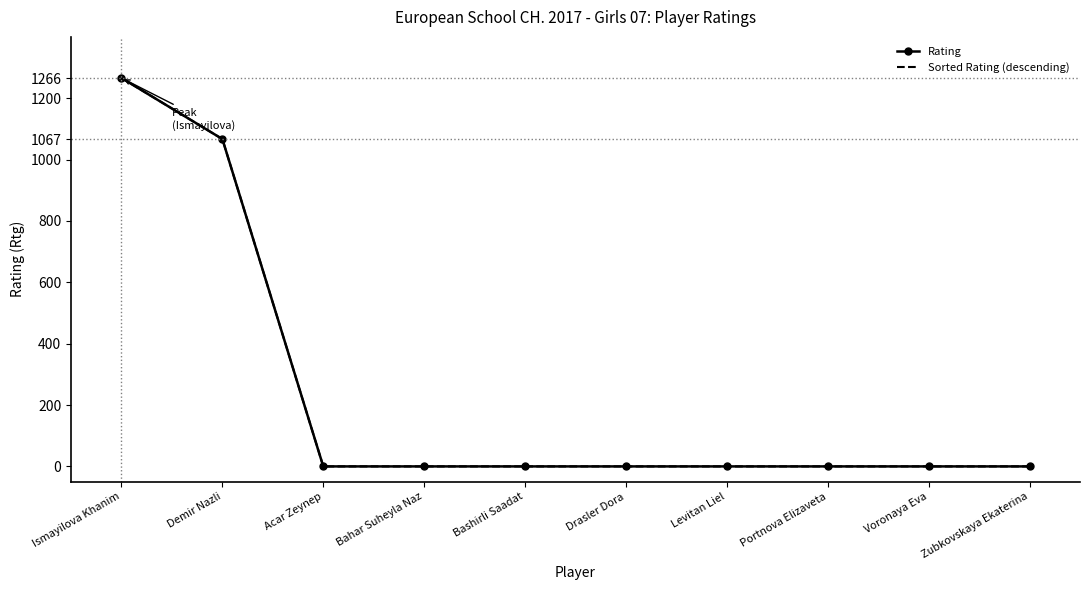

True or false: Rating has more than 2 points higher than both neighbors.

False